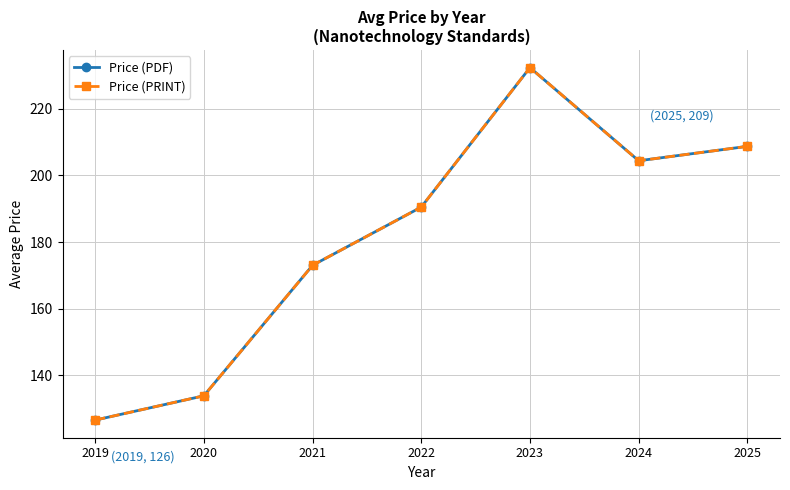

The Price (PDF) series shows 232.4 at 2023. True or false?

True